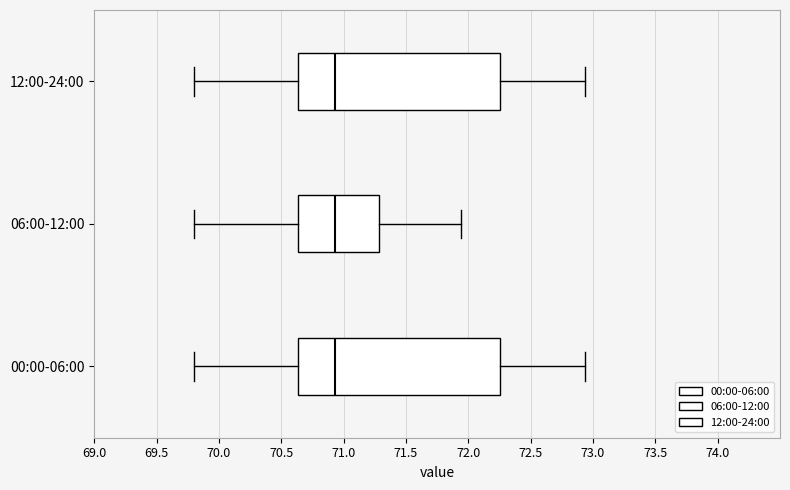

Where is the right edge of the box for 12:00-24:00 on the x-axis? The values are not printed on the chart, so give them approximately, as read against the axis.

72.25